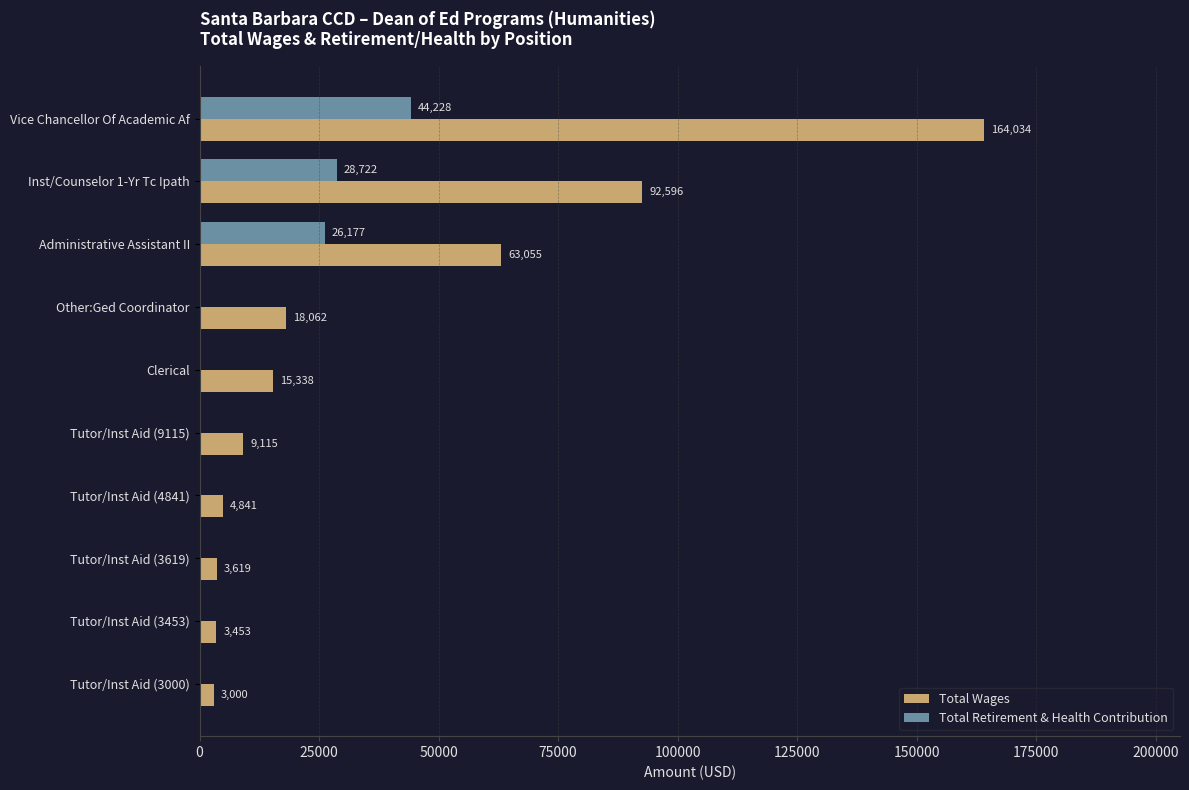

What is the average value of the Total Wages series?

37711